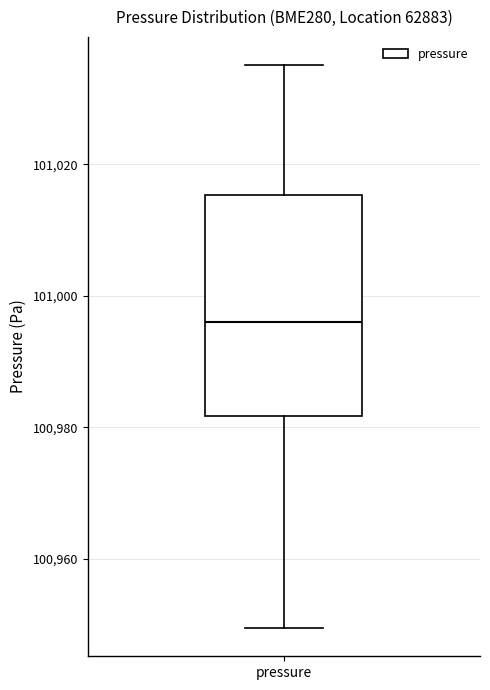

Where does the median line of the box for pressure sit on the y-axis? The values are not printed on the chart, so give them approximately, as read against the axis.

100996